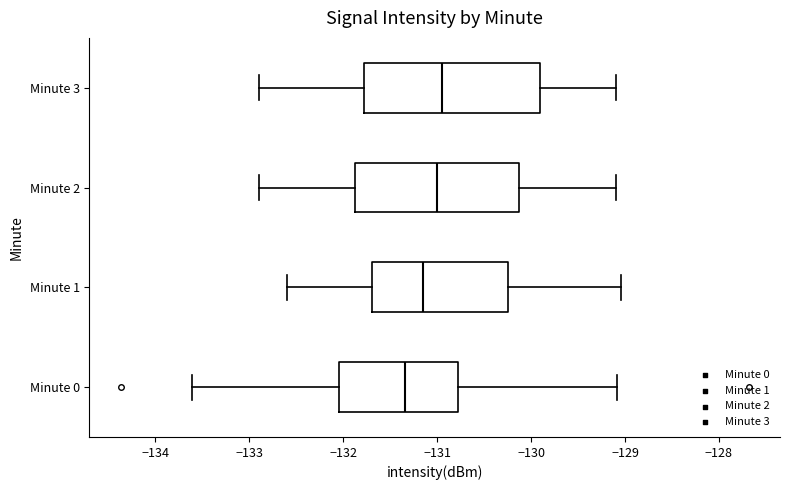

Reading bottom to top, read every box against the x-axis: the position of its median line, the range the box covers, and the ends of its whiskers. The values are not printed on the chart, so give them approximately, as read against the axis.

Minute 0: median -131.3, box -132.0 to -130.8, whiskers -133.6 to -129.1
Minute 1: median -131.1, box -131.7 to -130.2, whiskers -132.6 to -129.0
Minute 2: median -131.0, box -131.9 to -130.1, whiskers -132.9 to -129.1
Minute 3: median -130.9, box -131.8 to -129.9, whiskers -132.9 to -129.1